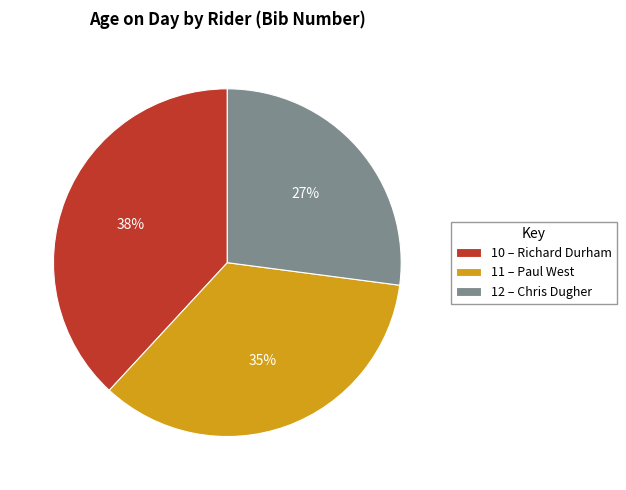

What percentage is the 11 slice, to the nearest percent?

35%